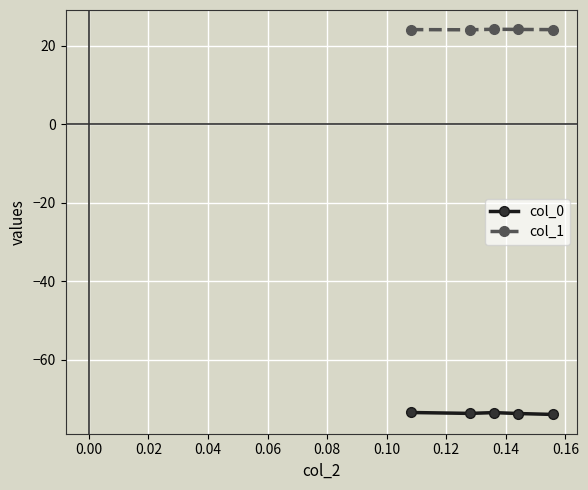

List the series in order of their peak value, highest first.

col_1, col_0